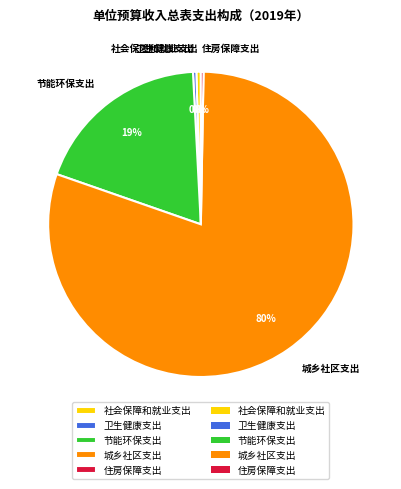

Which has a higher value, 城乡社区支出 or 节能环保支出?

城乡社区支出